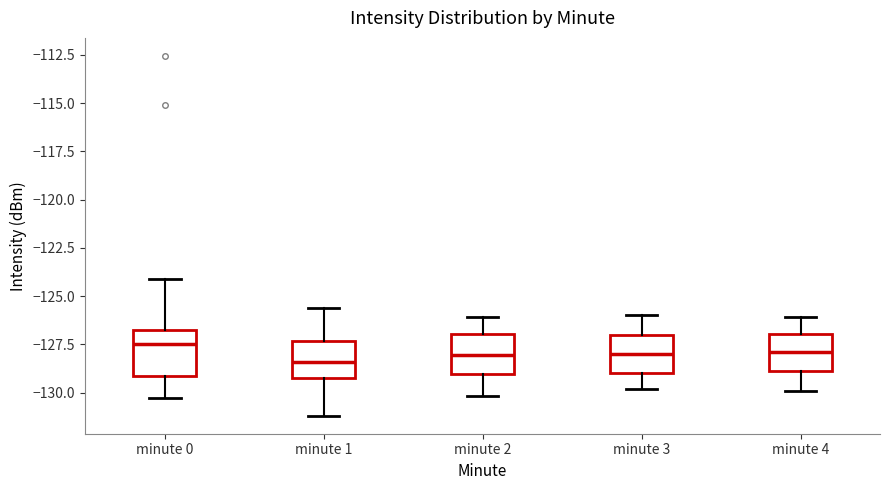

Reading left to right, transcribe this box plot: for each box, give where its median line is, the range the box spans, and where its two whiskers end, as read against the y-axis. The values are not printed on the chart, so give them approximately, as read against the axis.

minute 0: median -127.5, box -129.0 to -126.5, whiskers -130.5 to -124.0
minute 1: median -128.5, box -129.5 to -127.5, whiskers -131.0 to -125.5
minute 2: median -128.0, box -129.0 to -127.0, whiskers -130.0 to -126.0
minute 3: median -128.0, box -129.0 to -127.0, whiskers -130.0 to -126.0
minute 4: median -128.0, box -129.0 to -127.0, whiskers -130.0 to -126.0